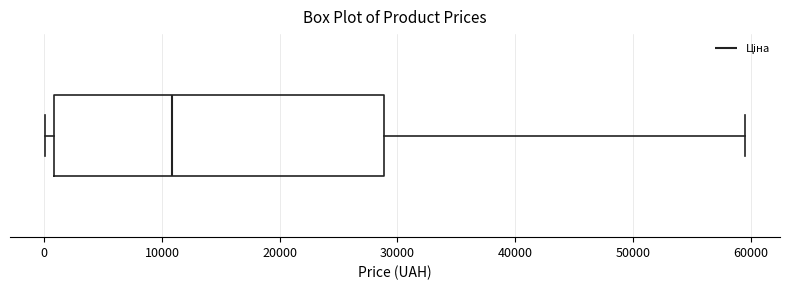

Where does the median line of the box sit on the x-axis? The values are not printed on the chart, so give them approximately, as read against the axis.

11000